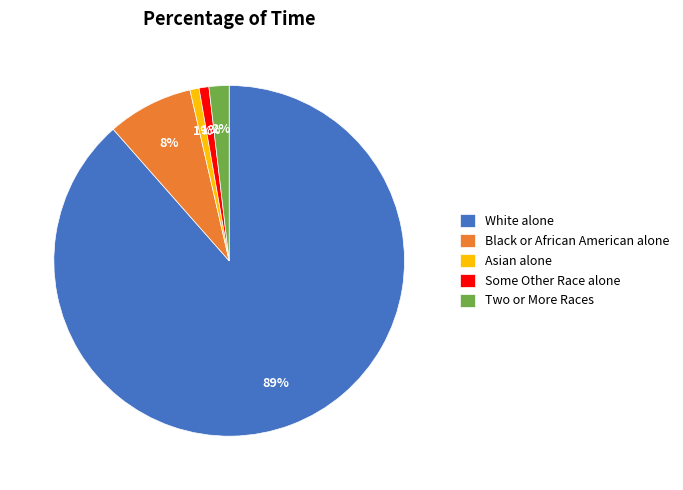

Which category has the biggest portion of the pie?

White alone